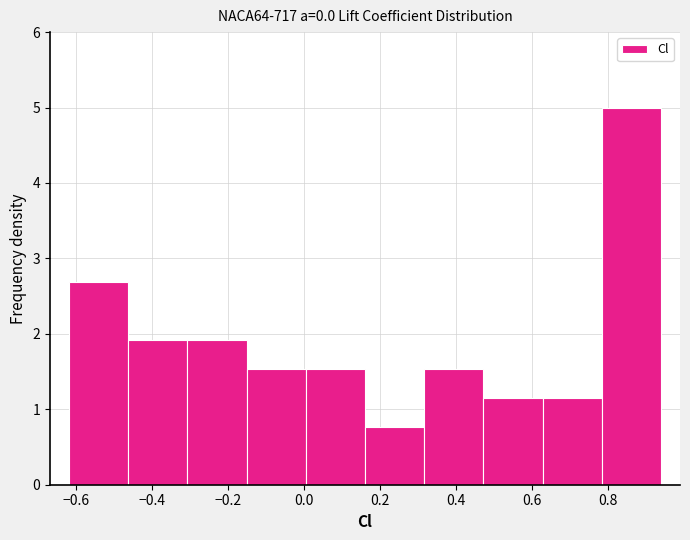

How tall is the bar that spans -0.62 to -0.46 on the x-axis? Neither the bar edges nor the heights are printed on the chart, so give them approximately, as read against the axes.

2.7